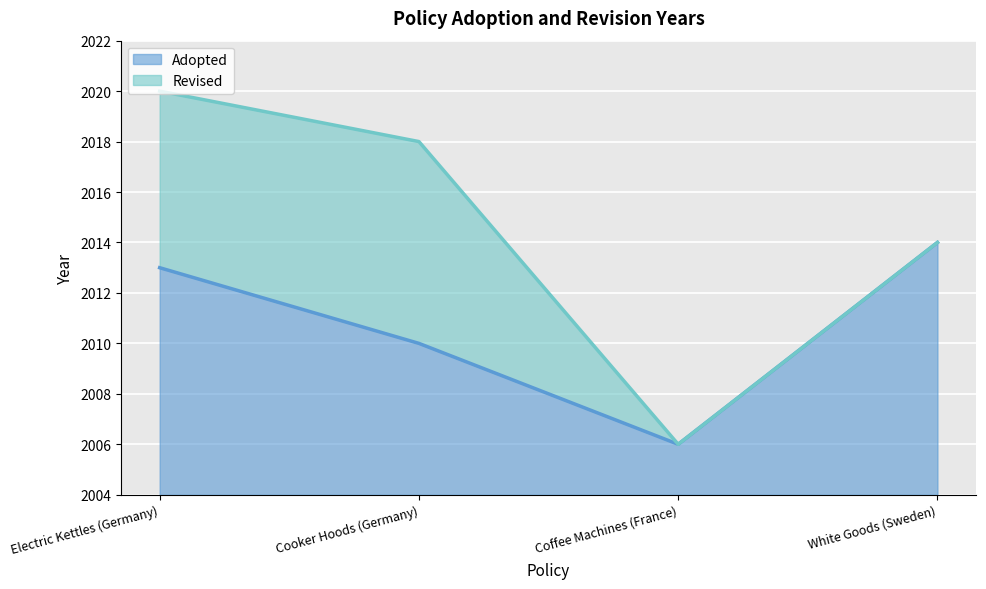

True or false: the data shows 3408 at Coffee Machines (France).

False